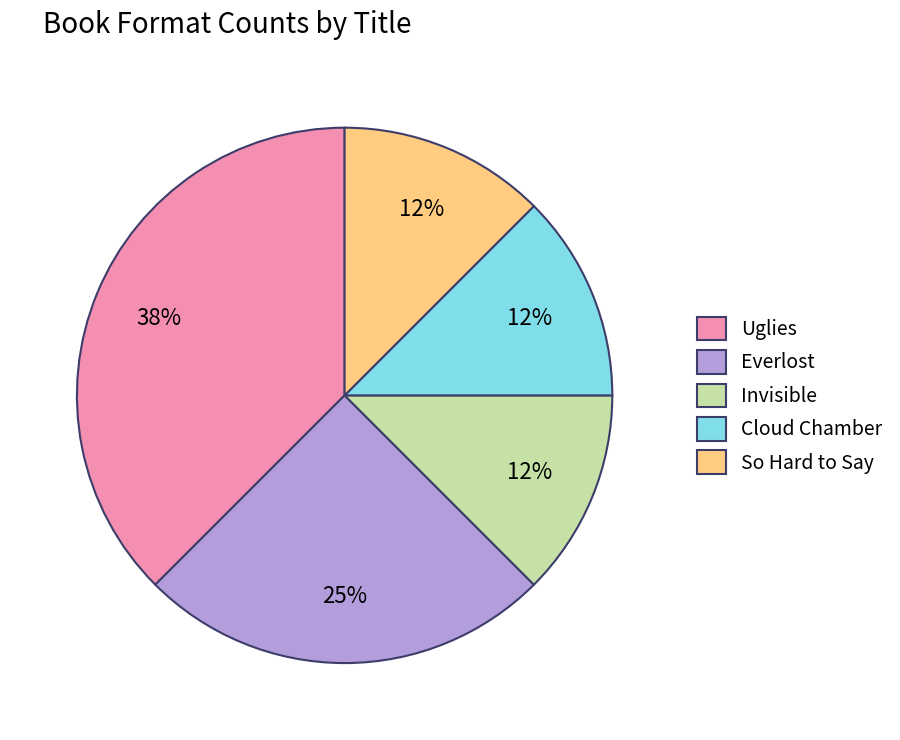

True or false: Everlost accounts for 25% of the total.

True